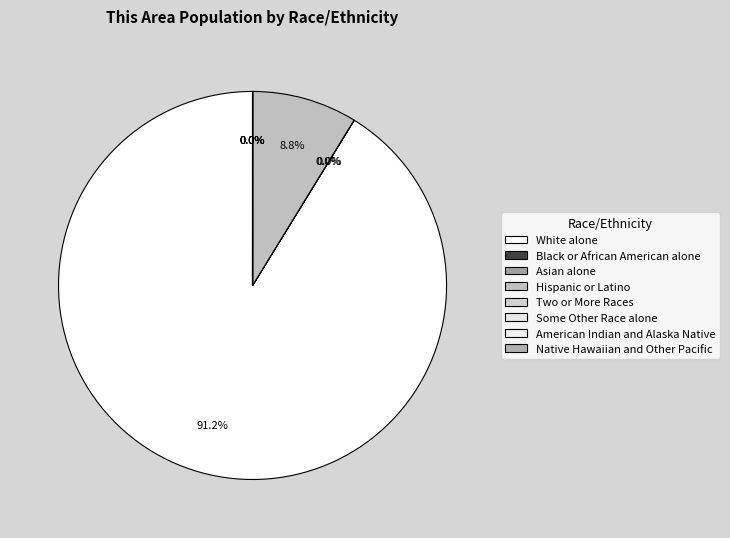

What is the change in value from White alone to Some Other Race alone?

-3584617